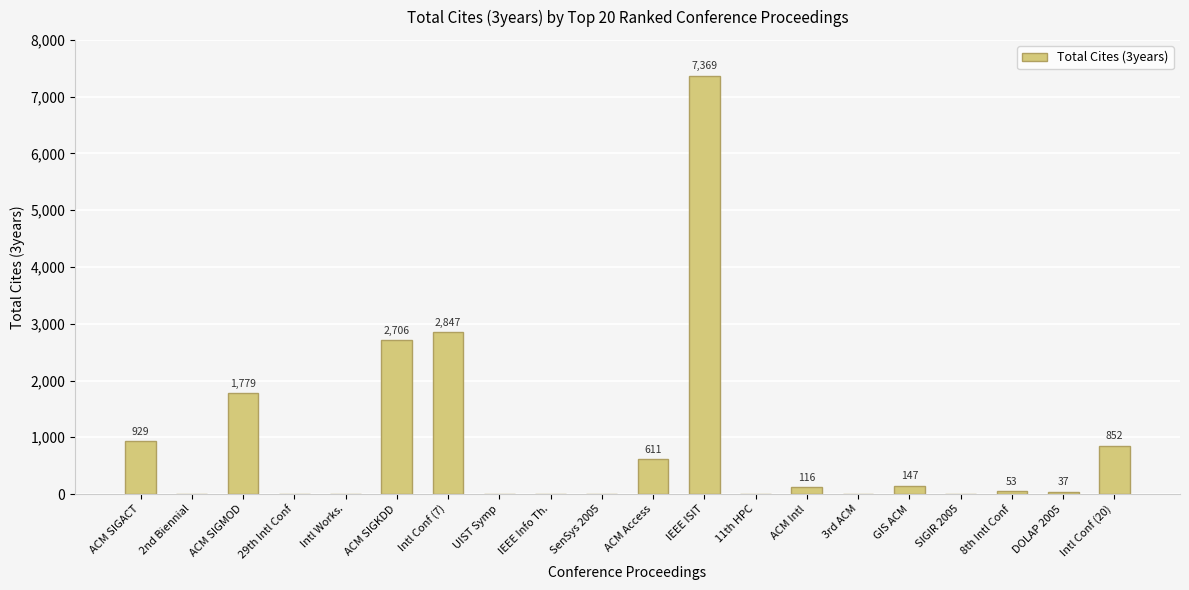

Which label corresponds to the largest value in the chart?

IEEE ISIT